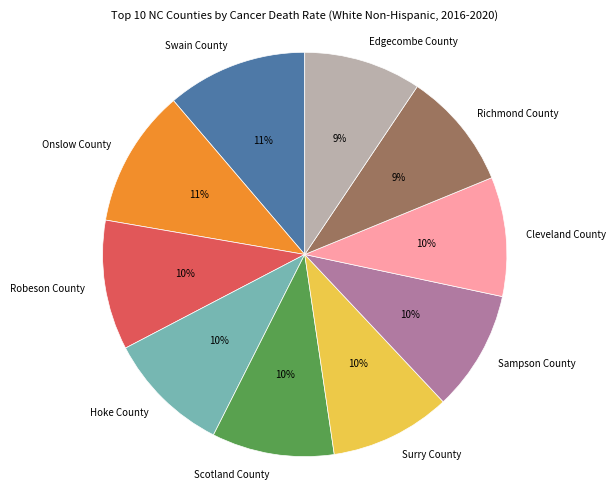

Combined, do Cleveland County and Sampson County account for over 50%?

No